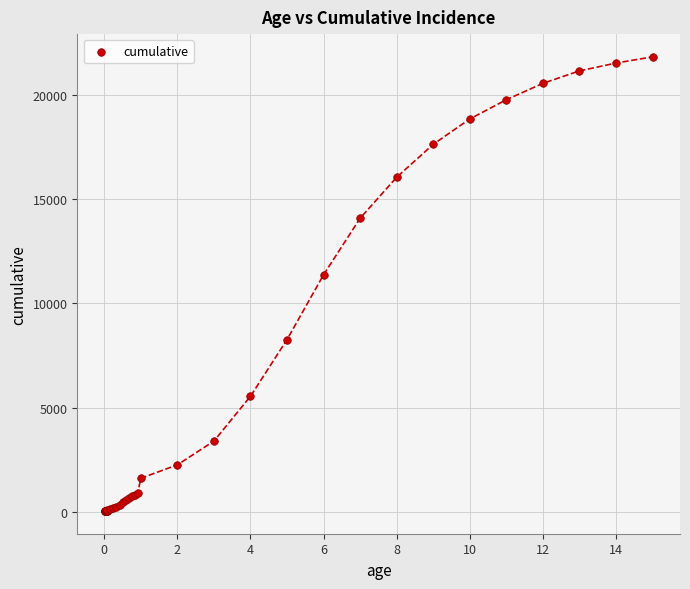

What Y value in the scatter plot is closest to 10933?

11375